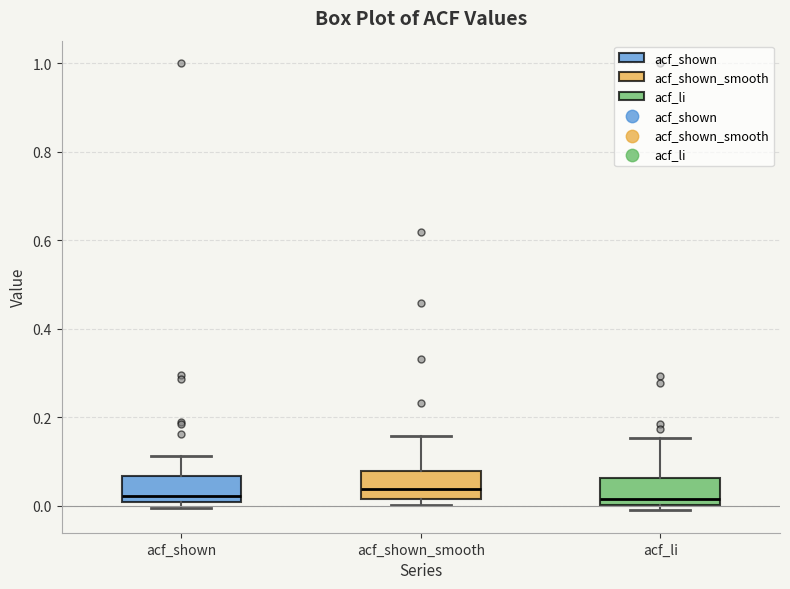

Reading left to right, transcribe this box plot: for each box, give where its median line is, the range the box spans, and where its two whiskers end, as read against the y-axis. The values are not printed on the chart, so give them approximately, as read against the axis.

acf_shown: median 0.02, box 0.00 to 0.06, whiskers 0.00 (just below the box's lower edge) to 0.12
acf_shown_smooth: median 0.04, box 0.02 to 0.08, whiskers 0.00 to 0.16
acf_li: median 0.02, box 0.00 to 0.06, whiskers 0.00 (just below the box's lower edge) to 0.16